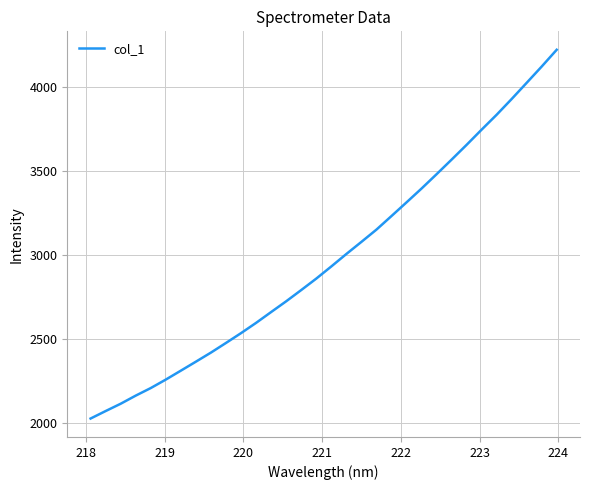

What is the greatest value displayed?

4220.2